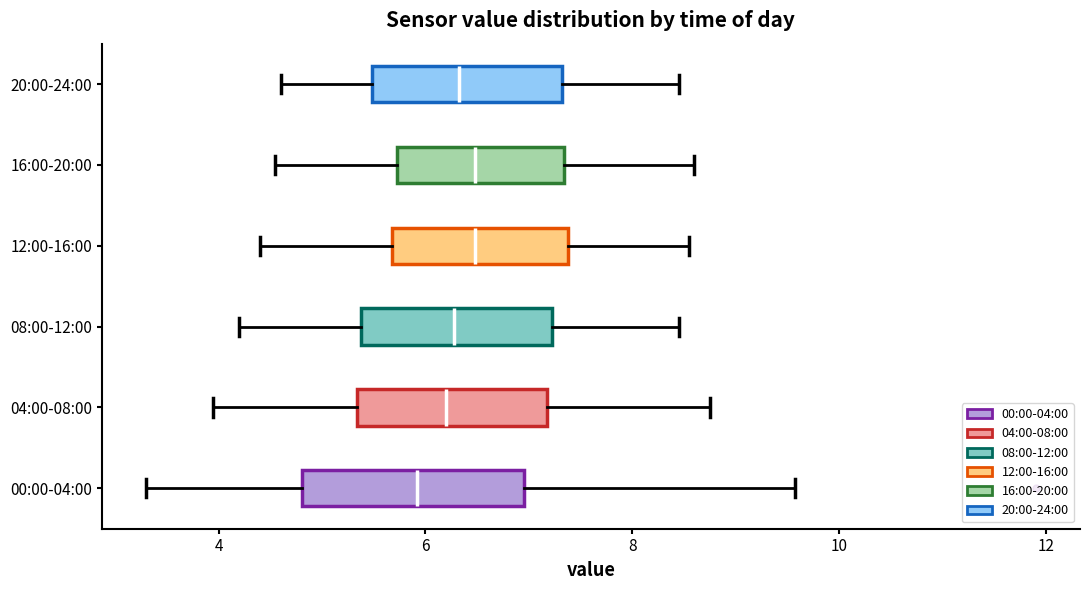

Reading bottom to top, read every box against the x-axis: the position of its median line, the range the box covers, and the ends of its whiskers. The values are not printed on the chart, so give them approximately, as read against the axis.

00:00-04:00: median 6.0, box 4.8 to 7.0, whiskers 3.4 to 9.6
04:00-08:00: median 6.2, box 5.4 to 7.2, whiskers 4.0 to 8.8
08:00-12:00: median 6.2, box 5.4 to 7.2, whiskers 4.2 to 8.4
12:00-16:00: median 6.4, box 5.6 to 7.4, whiskers 4.4 to 8.6
16:00-20:00: median 6.4, box 5.8 to 7.4, whiskers 4.6 to 8.6
20:00-24:00: median 6.4, box 5.4 to 7.4, whiskers 4.6 to 8.4